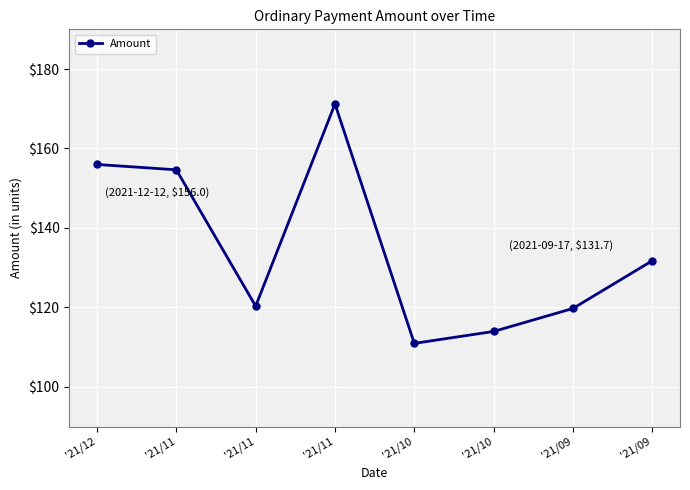

What is the maximum value shown in the chart?

171.2